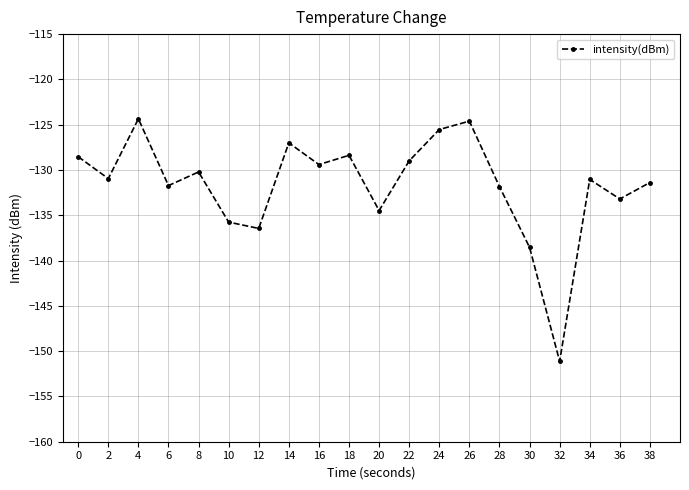

What is the value of the 19th point from the left?

-133.2